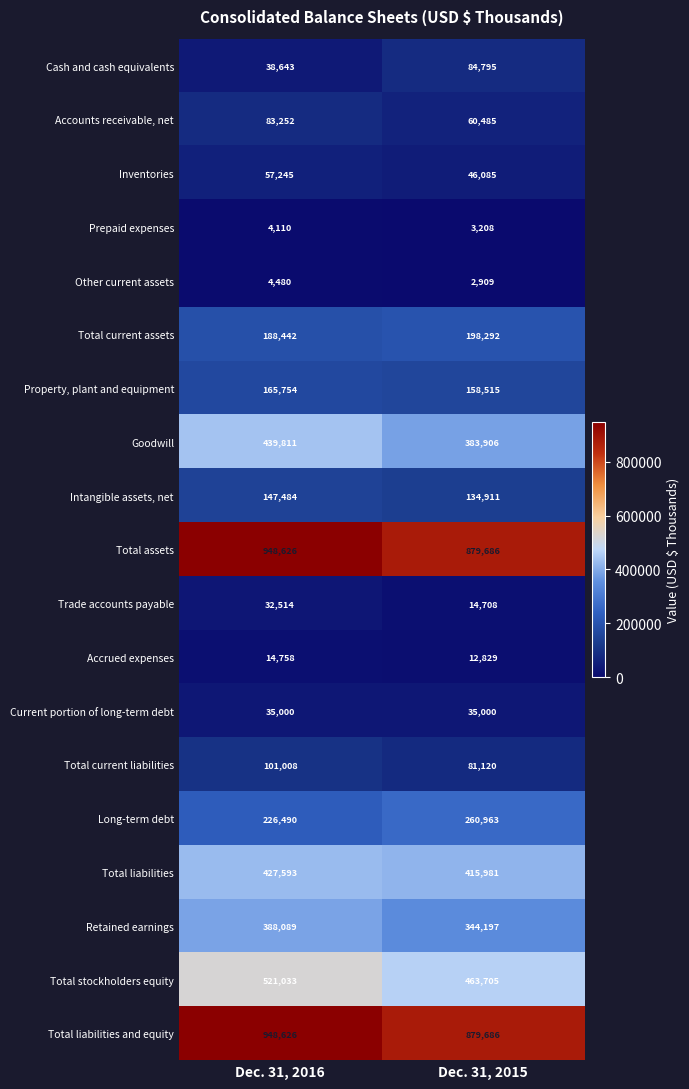

Is the value of Other current assets at Dec. 31, 2015 greater than the value of Cash and cash equivalents at Dec. 31, 2016?

No